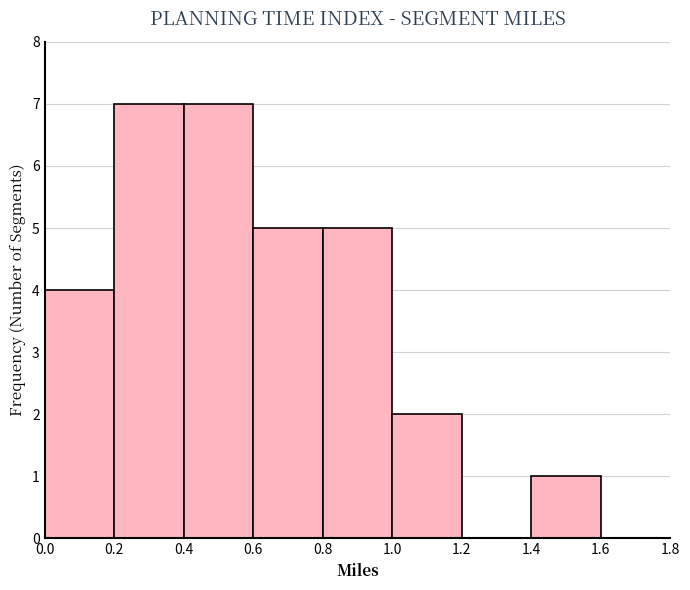

Reading left to right, transcribe this chart: for each bar, give the range it covers on the x-axis and its height. The values are not printed on the chart, so give them approximately, as read against the axis.

0.0 to 0.2: 4
0.2 to 0.4: 7
0.4 to 0.6: 7
0.6 to 0.8: 5
0.8 to 1.0: 5
1.0 to 1.2: 2
1.2 to 1.4: 0
1.4 to 1.6: 1
1.6 to 1.8: 0